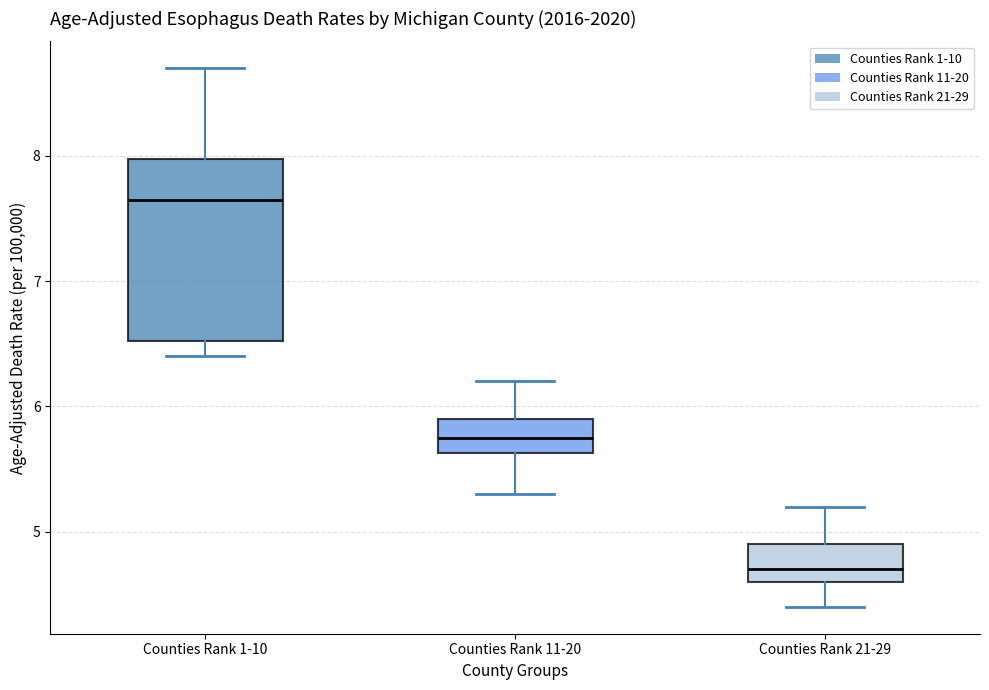

Which box is the tallest, from its lower edge to its upper edge?

Counties Rank 1-10